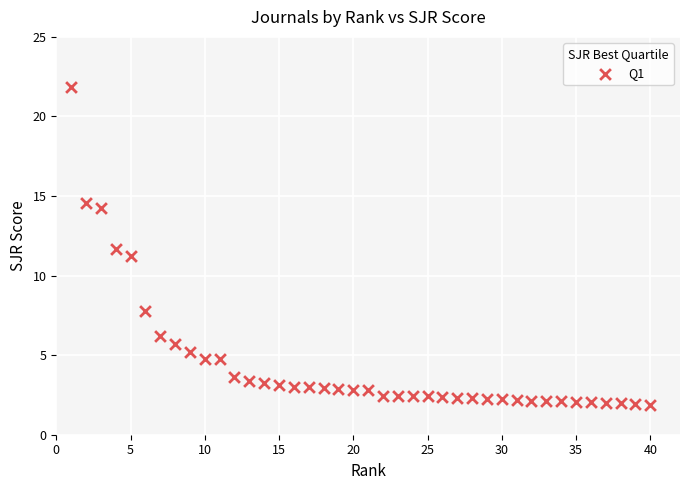

What is the range of X values (max minus min)?

39.0